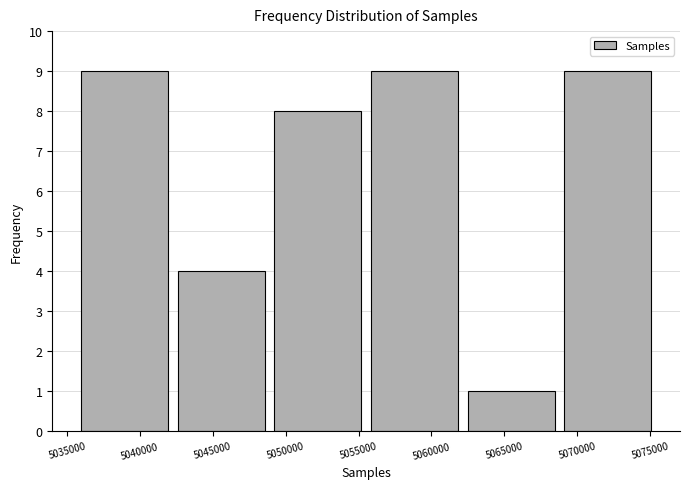

Reading left to right, list every bar in this chart as the range it spans on the x-axis followed by its height. Neither the bar edges nor the heights are printed on the chart, so give them approximately, as read against the axes.

5035500 to 5042500: 9
5042500 to 5049000: 4
5049000 to 5055500: 8
5055500 to 5062000: 9
5062000 to 5069000: 1
5069000 to 5075500: 9